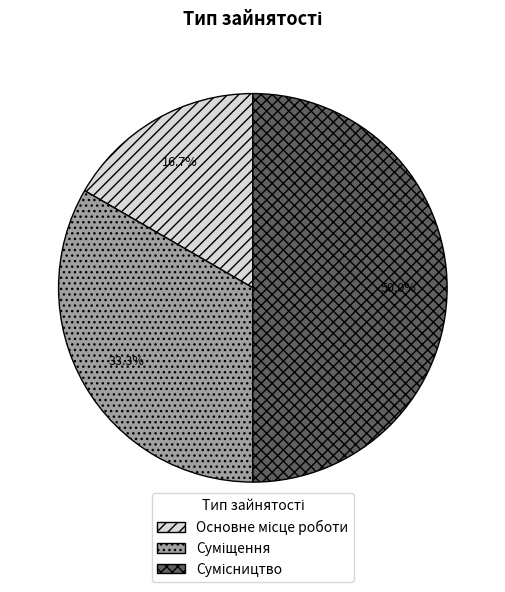

Does Суміщення represent more than half of the total?

No